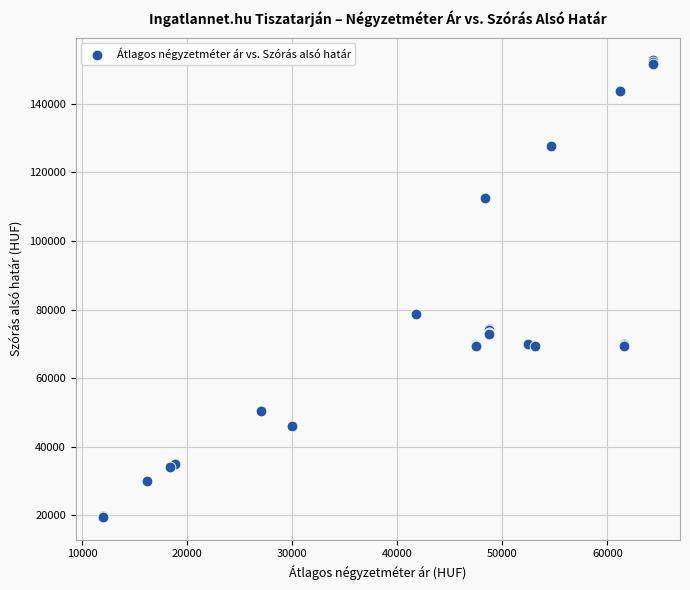

What Y value in the scatter plot is closest to 86084?

78700